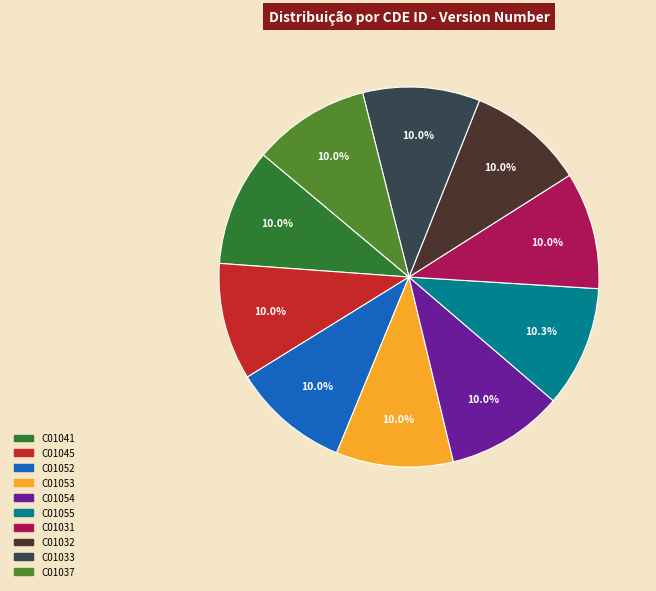

How much of the chart is everything except C01045?

90.0%